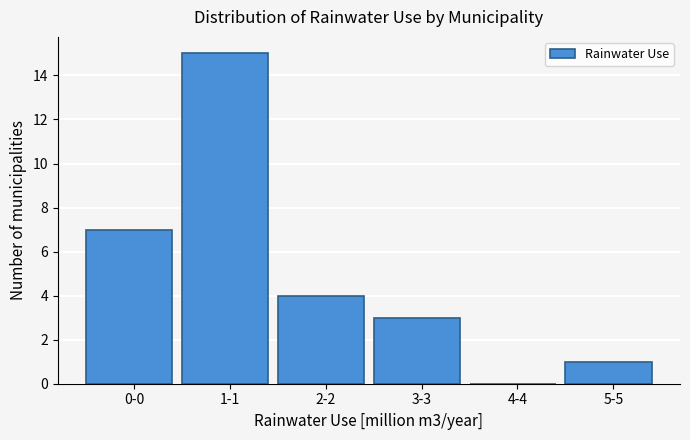

Reading left to right, extract all data points from this chart.

0-0=7	1-1=15	2-2=4	3-3=3	4-4=0	5-5=1